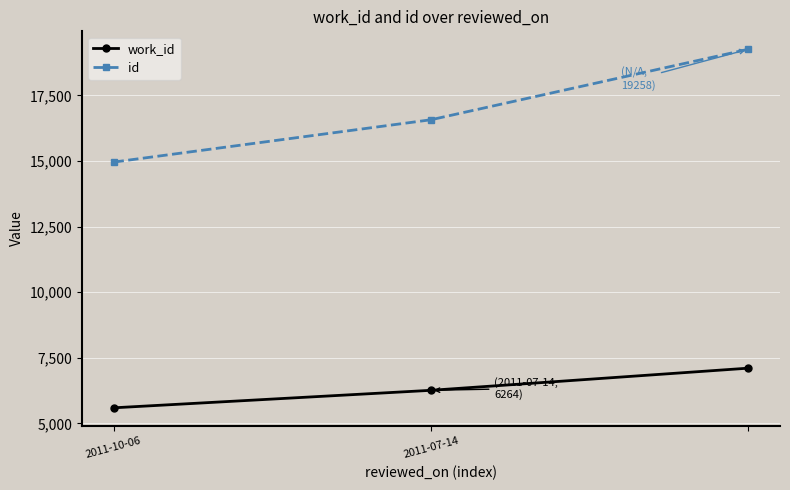

What is the difference between the second highest and minimum values in the id series?

1613